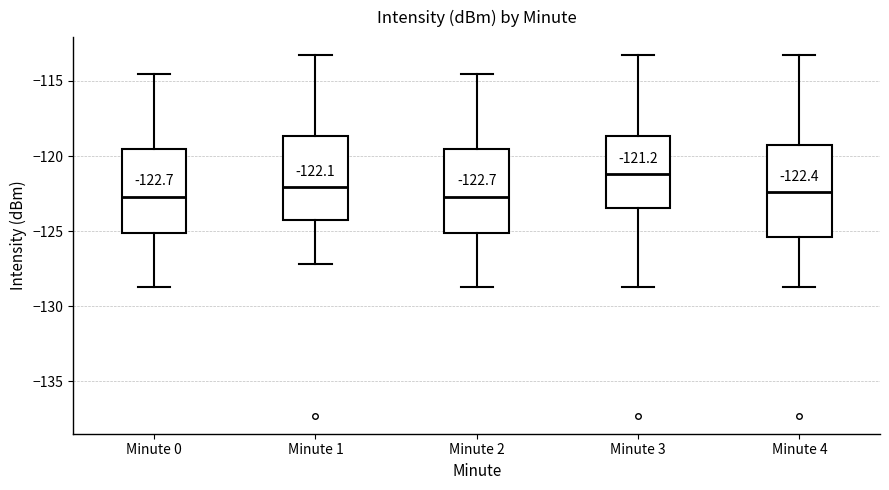

Comparing the boxes themselves (not the whiskers), which one is the tallest?

Minute 4